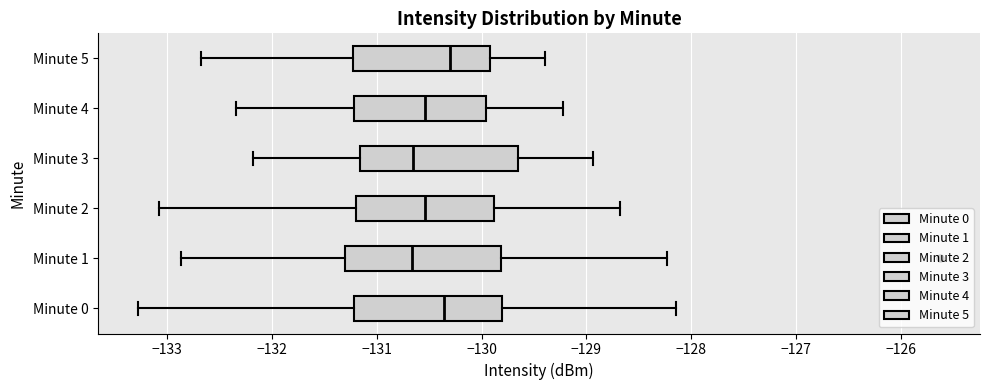

Reading bottom to top, transcribe this box plot: for each box, give where its median line is, the range the box spans, and where its two whiskers end, as read against the x-axis. The values are not printed on the chart, so give them approximately, as read against the axis.

Minute 0: median -130.4, box -131.2 to -129.8, whiskers -133.3 to -128.1
Minute 1: median -130.7, box -131.3 to -129.8, whiskers -132.9 to -128.2
Minute 2: median -130.5, box -131.2 to -129.9, whiskers -133.1 to -128.7
Minute 3: median -130.7, box -131.2 to -129.7, whiskers -132.2 to -128.9
Minute 4: median -130.5, box -131.2 to -130.0, whiskers -132.3 to -129.2
Minute 5: median -130.3, box -131.2 to -129.9, whiskers -132.7 to -129.4